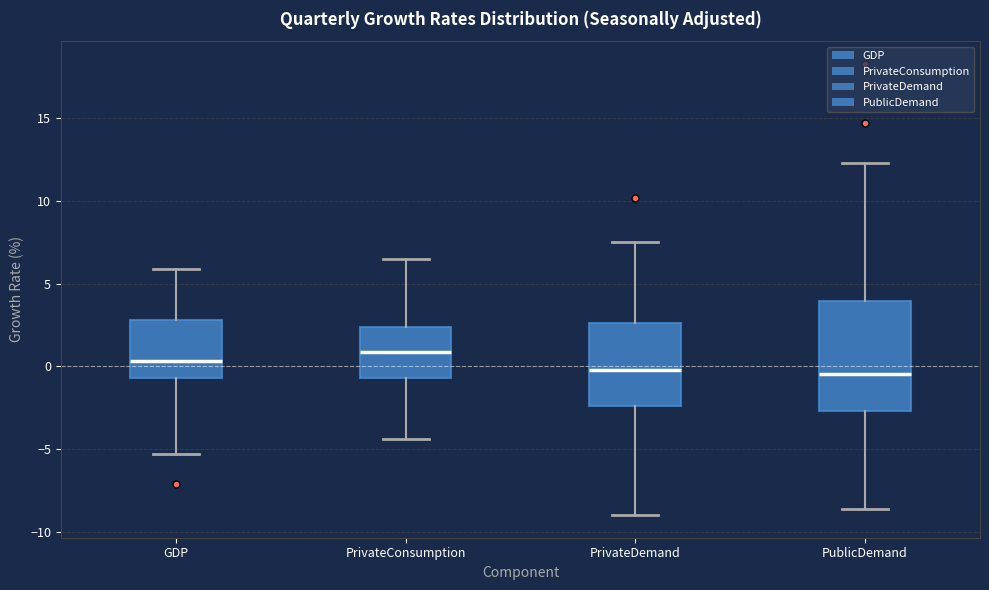

Reading left to right, transcribe this box plot: for each box, give where its median line is, the range the box spans, and where its two whiskers end, as read against the y-axis. The values are not printed on the chart, so give them approximately, as read against the axis.

GDP: median 0.5, box -0.5 to 3.0, whiskers -5.5 to 6.0
PrivateConsumption: median 1.0, box -0.5 to 2.5, whiskers -4.5 to 6.5
PrivateDemand: median 0.0, box -2.5 to 2.5, whiskers -9.0 to 7.5
PublicDemand: median -0.5, box -2.5 to 4.0, whiskers -8.5 to 12.5